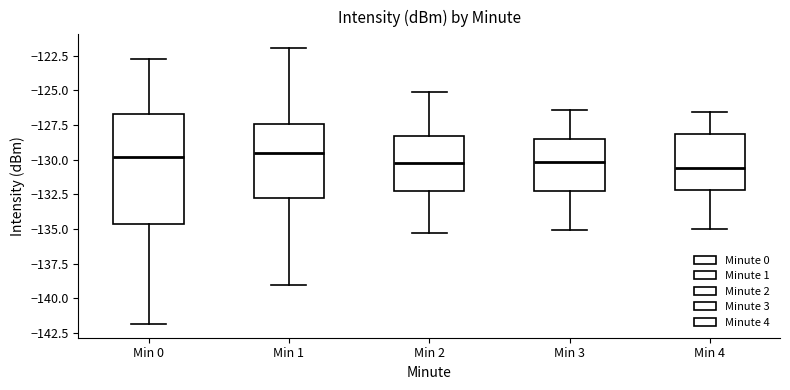

Reading left to right, read every box against the y-axis: the position of its median line, the range the box covers, and the ends of its whiskers. The values are not printed on the chart, so give them approximately, as read against the axis.

Min 0: median -130.0, box -134.5 to -126.5, whiskers -142.0 to -123.0
Min 1: median -129.5, box -132.5 to -127.5, whiskers -139.0 to -122.0
Min 2: median -130.0, box -132.0 to -128.5, whiskers -135.5 to -125.0
Min 3: median -130.0, box -132.5 to -128.5, whiskers -135.0 to -126.5
Min 4: median -130.5, box -132.0 to -128.0, whiskers -135.0 to -126.5